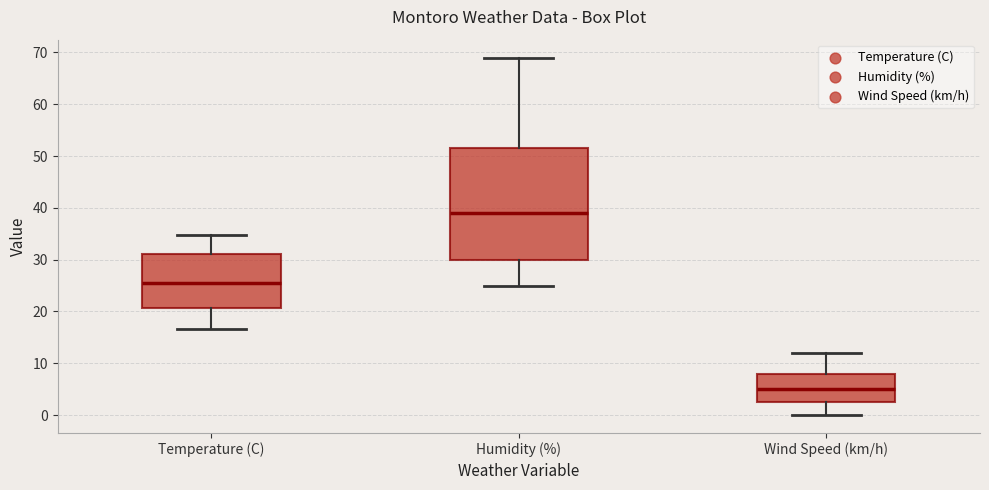

Which box has the lowest median line?

Wind Speed (km/h)